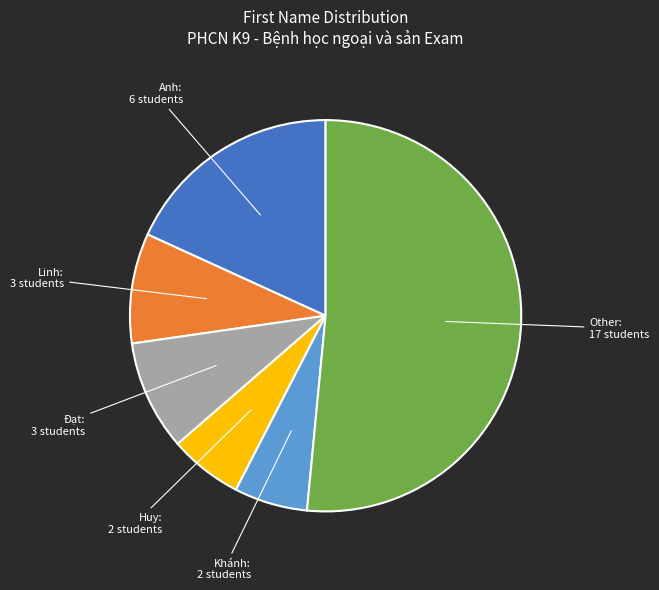

Does any single category account for the majority?

Yes